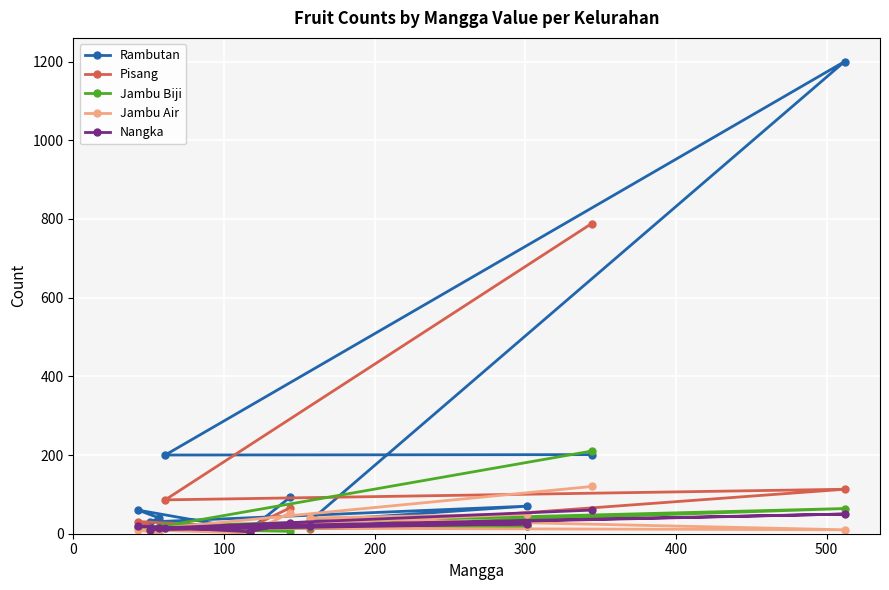

Which series has the largest total across all categories?

Rambutan